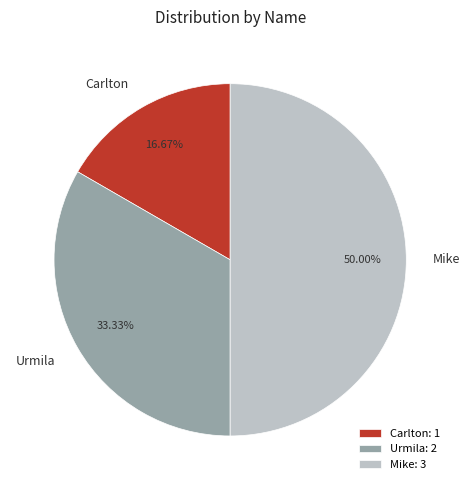

What percentage is the Mike slice, to the nearest percent?

50%